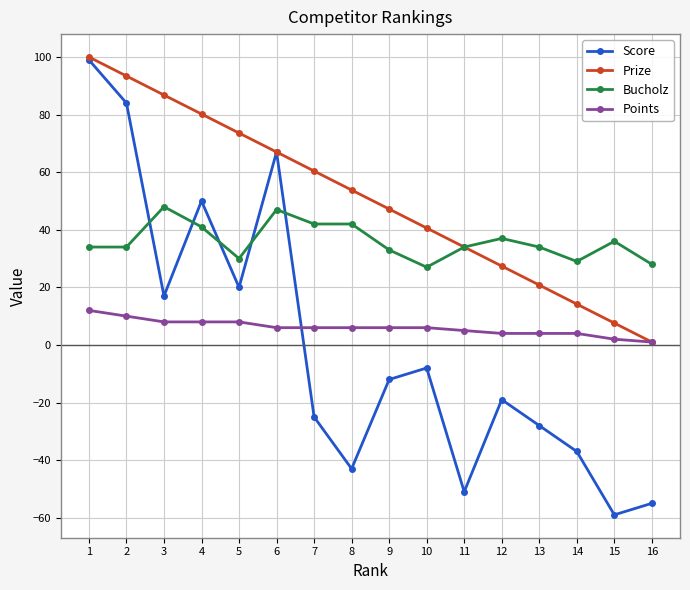

What is the difference between the highest and lowest values at 13?

62.0